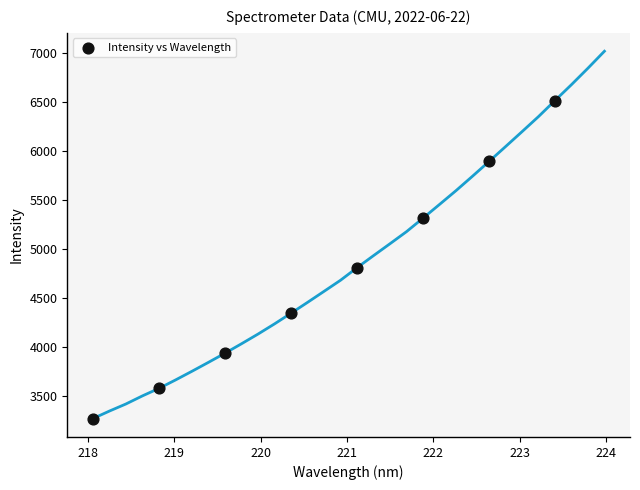

What Y value in the scatter plot is closest to 4893?

4810.6